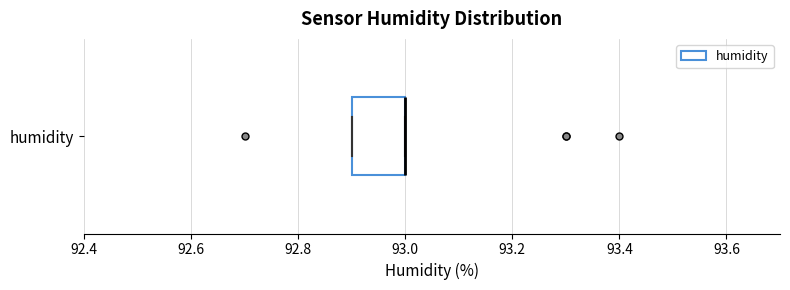

Where is the right edge of the box for humidity on the x-axis? The values are not printed on the chart, so give them approximately, as read against the axis.

93.0